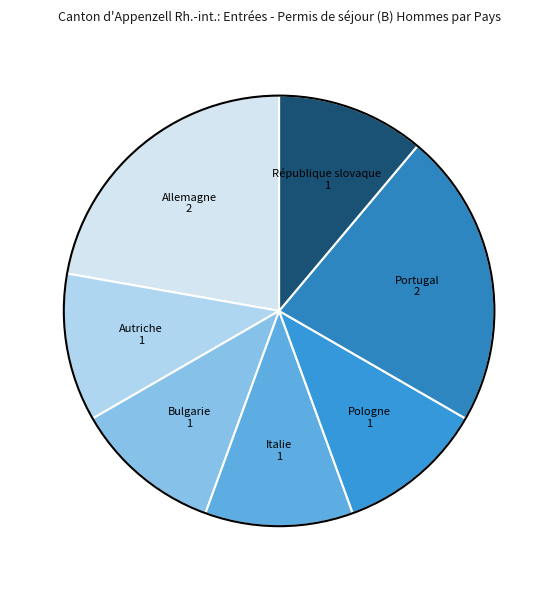

How many segments does this pie chart have?

7